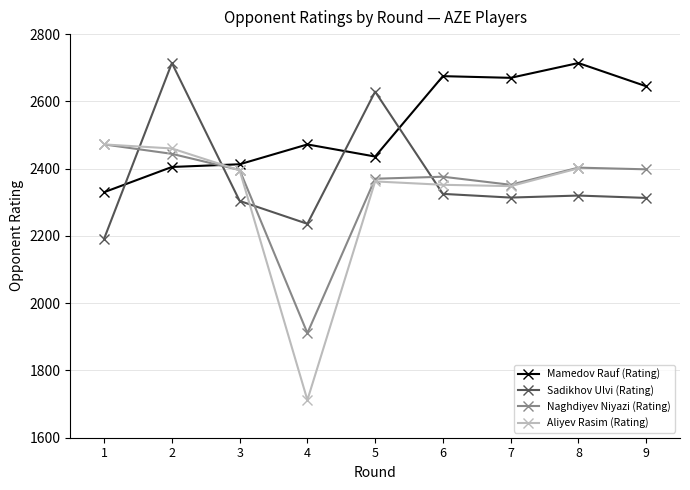

How many intersections are there between Mamedov Rauf (Rating) and Naghdiyev Niyazi (Rating)?

1